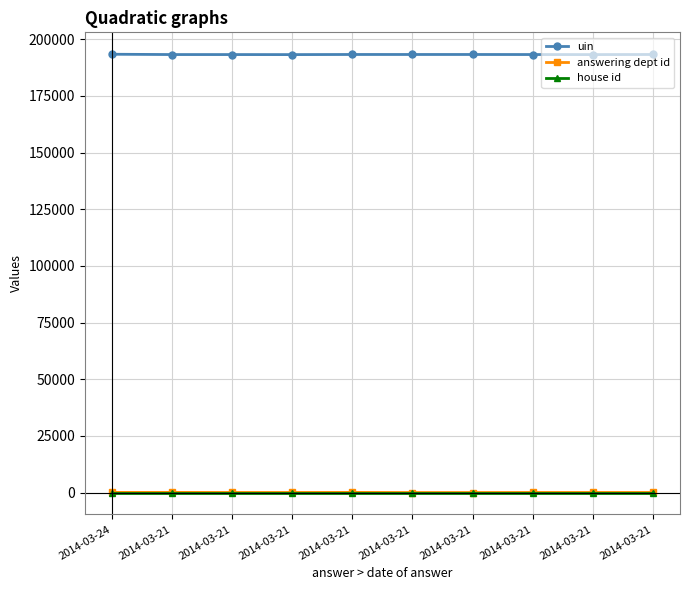

What is the value of the uin point at the 7th from the left?

193247